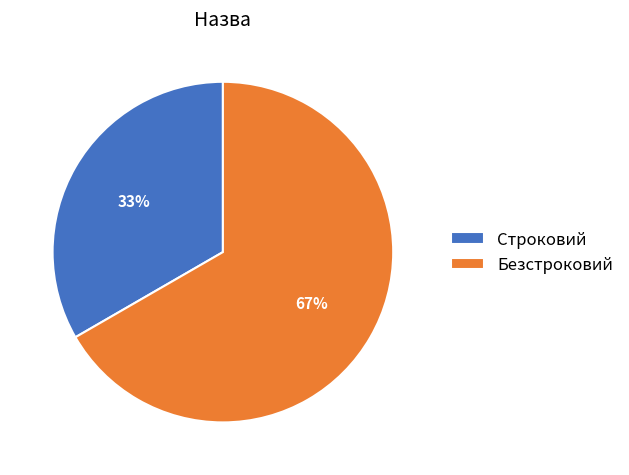

How many slices are in this pie chart?

2